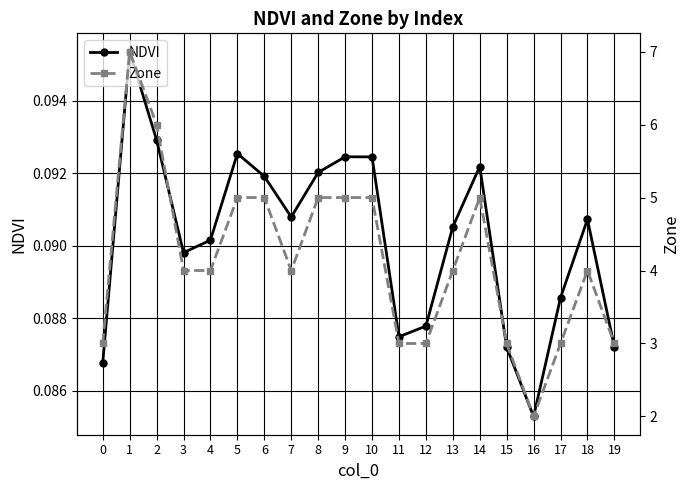

What is the difference between the second highest and minimum values in the Zone series?

4.0